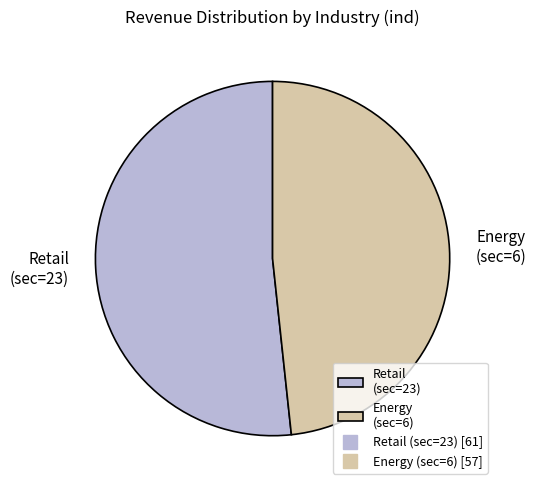

Is there any slice that represents more than half of the pie?

Yes